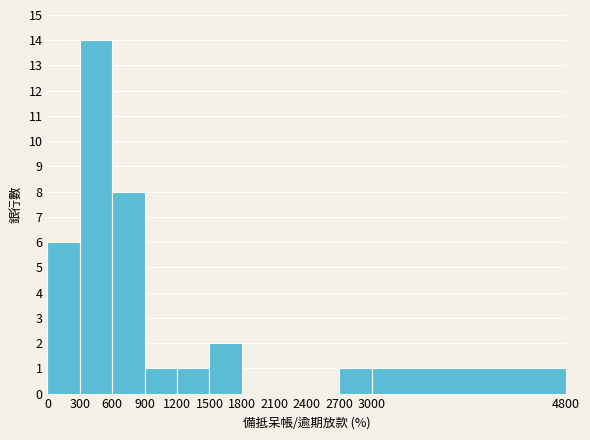

Reading left to right, list every bar in this chart as the range it spans on the x-axis followed by its height. The values are not printed on the chart, so give them approximately, as read against the axis.

0 to 300: 6
300 to 600: 14
600 to 900: 8
900 to 1200: 1
1200 to 1500: 1
1500 to 1800: 2
1800 to 2100: 0
2100 to 2400: 0
2400 to 2700: 0
2700 to 3000: 1
3000 to 4800: 1